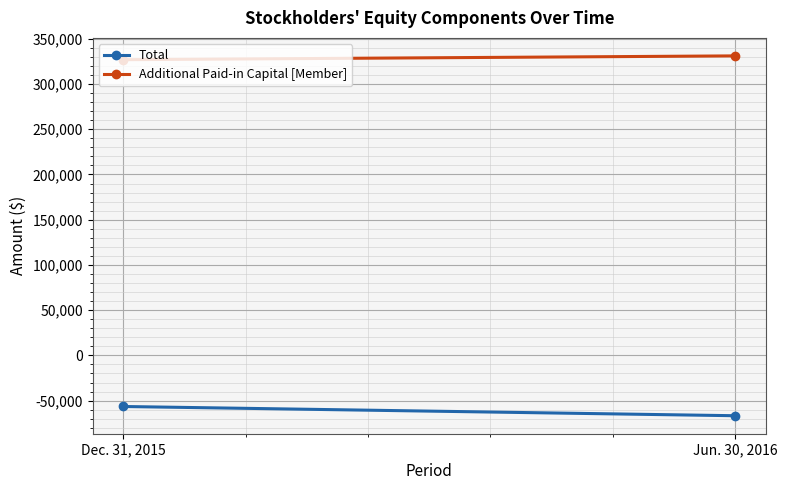

What is the label of the 1st point from the right?

Jun. 30, 2016